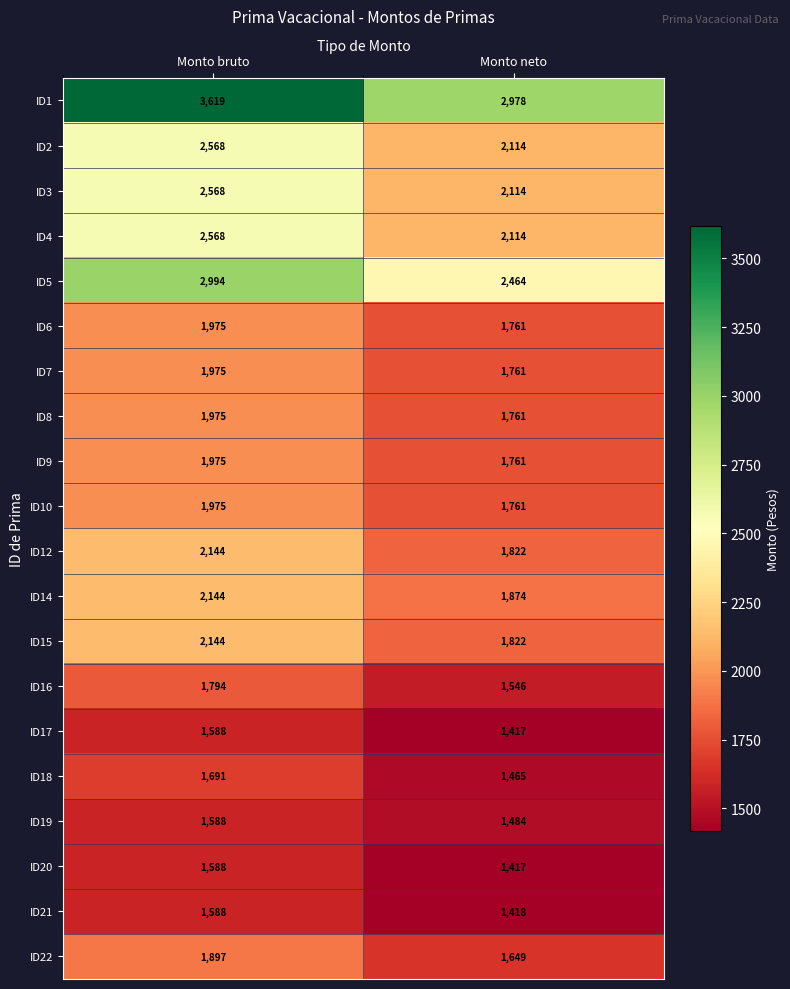

What is the approximate value of ID18 at Monto bruto?

1691